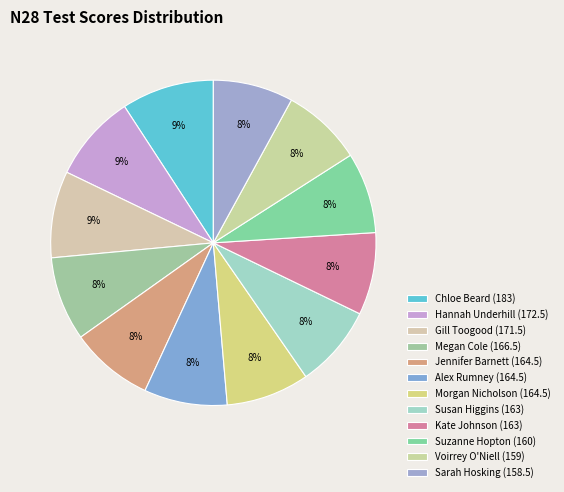

Count the number of slices in the pie.

12